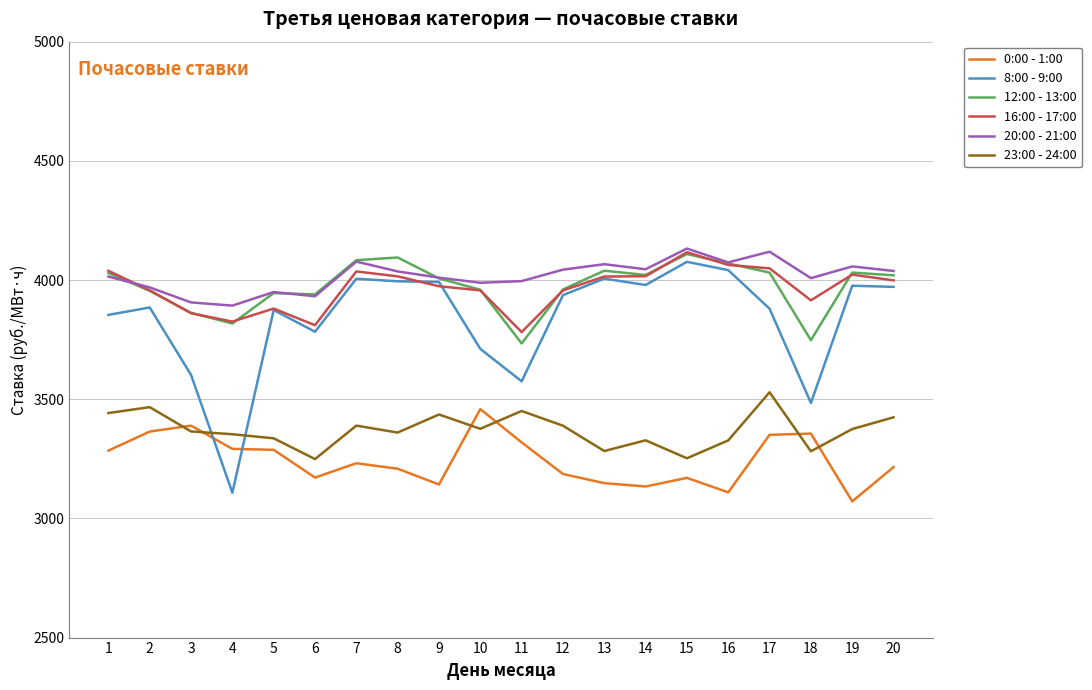

What is the minimum value for 0:00 - 1:00?

3071.4